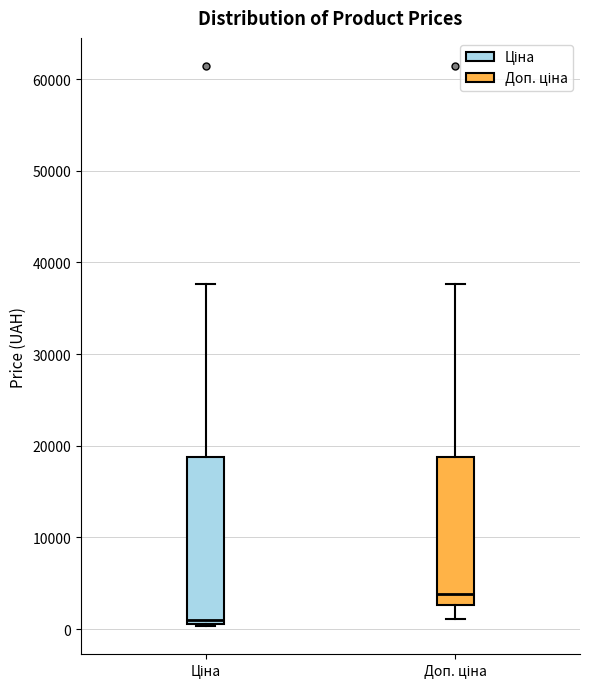

Reading left to right, transcribe this box plot: for each box, give where its median line is, the range the box spans, and where its two whiskers end, as read against the y-axis. The values are not printed on the chart, so give them approximately, as read against the axis.

Ціна: median 1000 (just above the box's lower edge), box 1000 to 19000, whiskers 0 to 38000
Доп. ціна: median 4000, box 3000 to 19000, whiskers 1000 to 38000